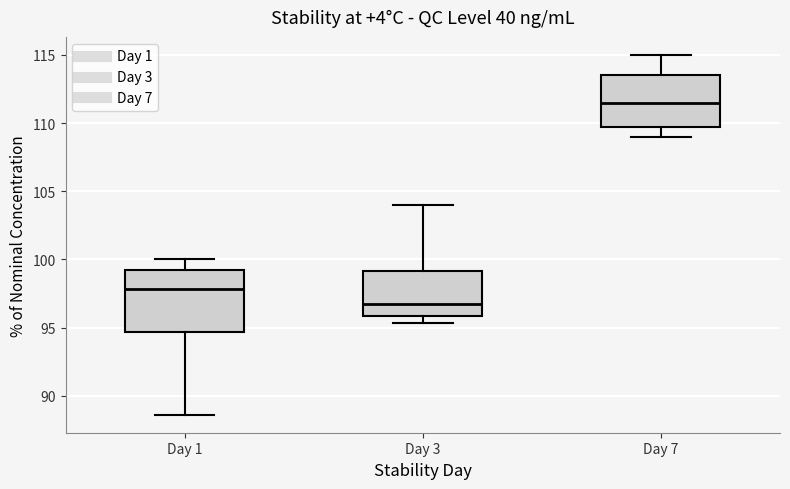

Reading left to right, transcribe this box plot: for each box, give where its median line is, the range the box spans, and where its two whiskers end, as read against the y-axis. The values are not printed on the chart, so give them approximately, as read against the axis.

Day 1: median 98.0, box 94.5 to 99.5, whiskers 88.5 to 100.0
Day 3: median 97.0, box 96.0 to 99.0, whiskers 95.5 to 104.0
Day 7: median 111.5, box 110.0 to 113.5, whiskers 109.0 to 115.0